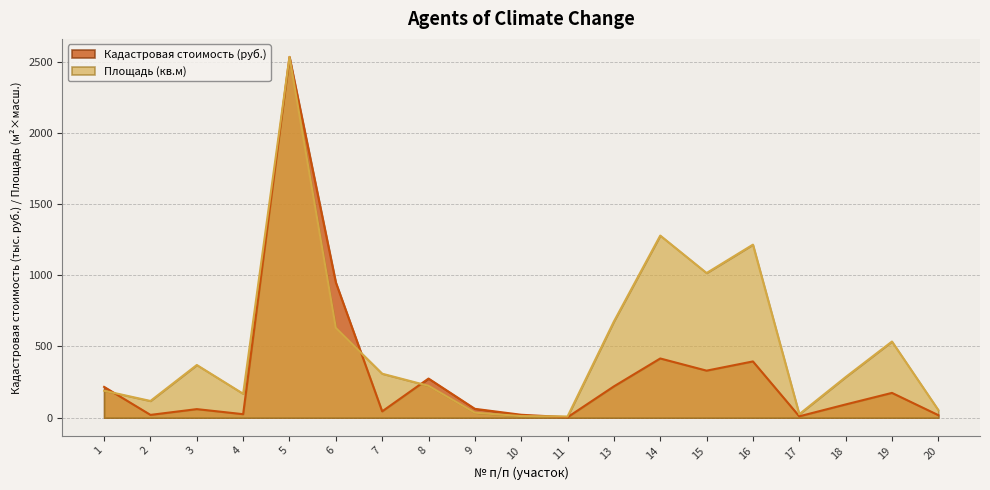

List the labels in order of Кадастровая стоимость (руб.) value, largest first.

5, 6, 14, 16, 15, 8, 13, 1, 19, 18, 9, 3, 7, 4, 10, 2, 20, 17, 11